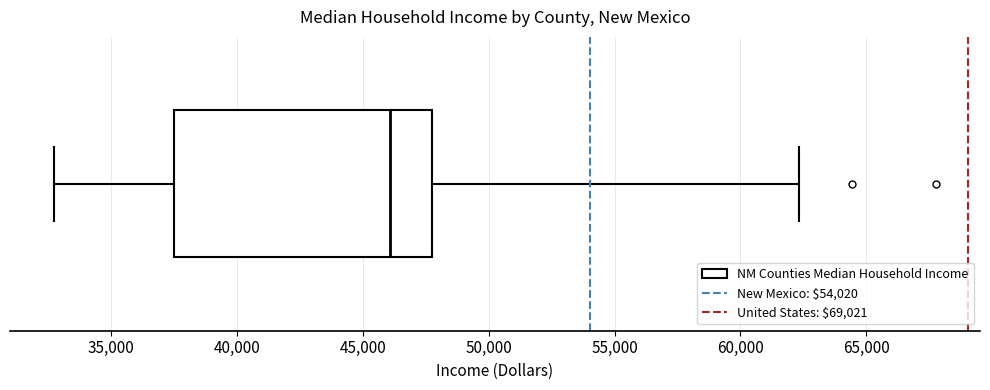

Read this box plot against the x-axis: the position of the median line, the range covered by the box, and the ends of both whiskers. The values are not printed on the chart, so give them approximately, as read against the axis.

median 46000, box 37500 to 48000, whiskers 33000 to 62500